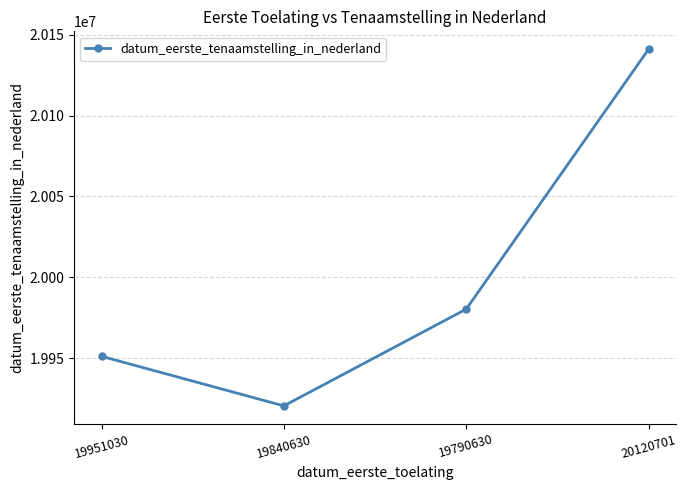

How many distinct data groups are displayed?

1